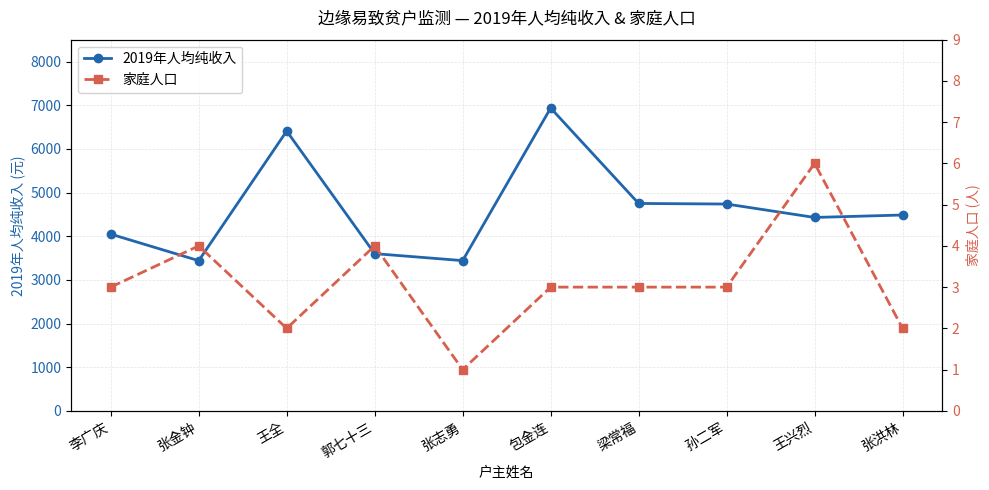

True or false: 家庭人口 has a value of 1.0 at 张志勇.

True